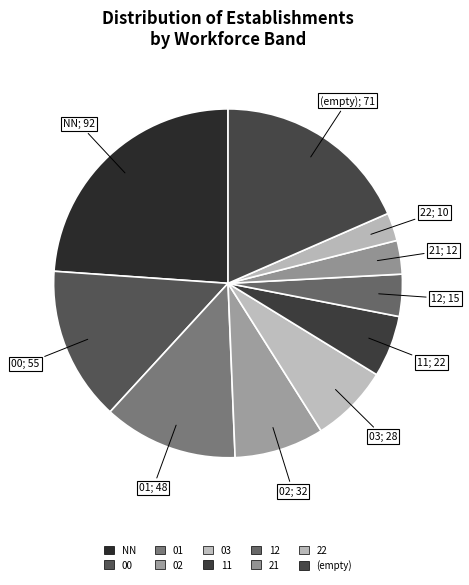

How many slices are in this pie chart?

10